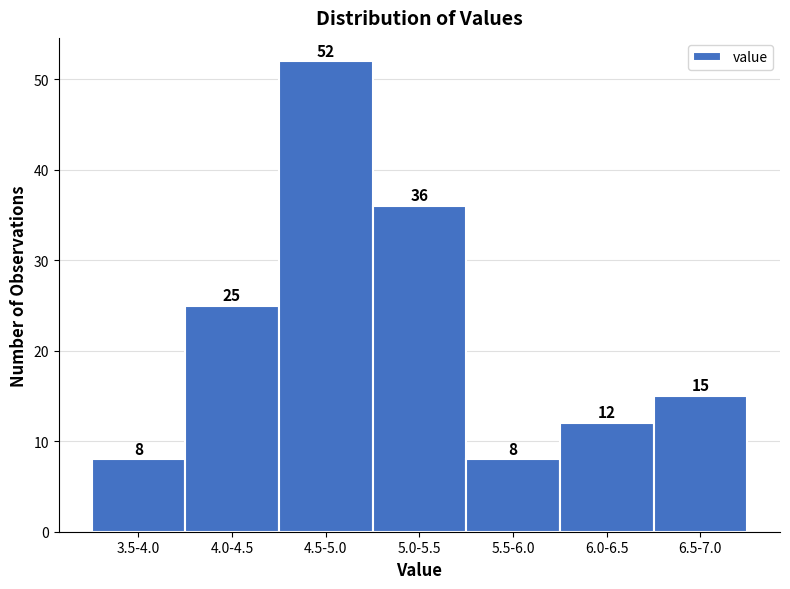

Reading left to right, extract all data points from this chart.

8	25	52	36	8	12	15